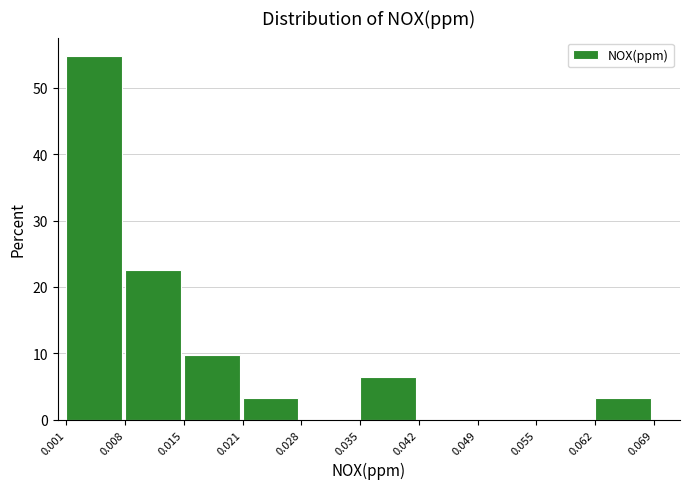

Over which range of the x-axis is the bar tallest?

0.001 to 0.008